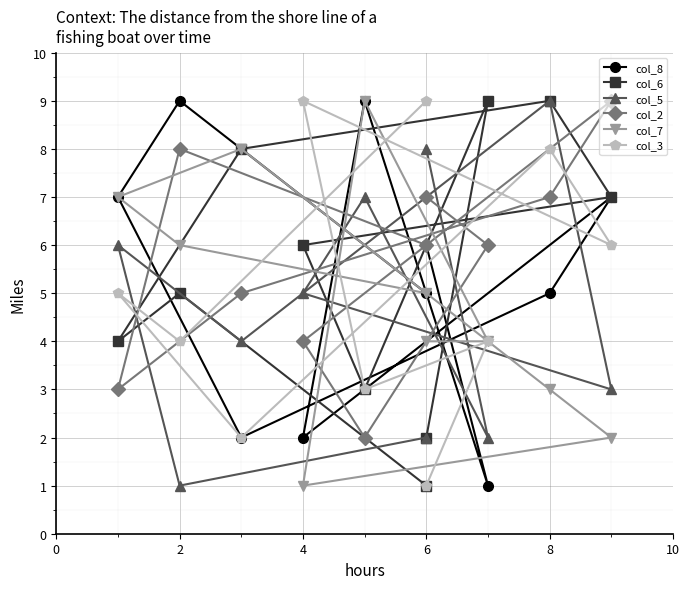

What is the sum of the col_8 values at 8 and 0?

16